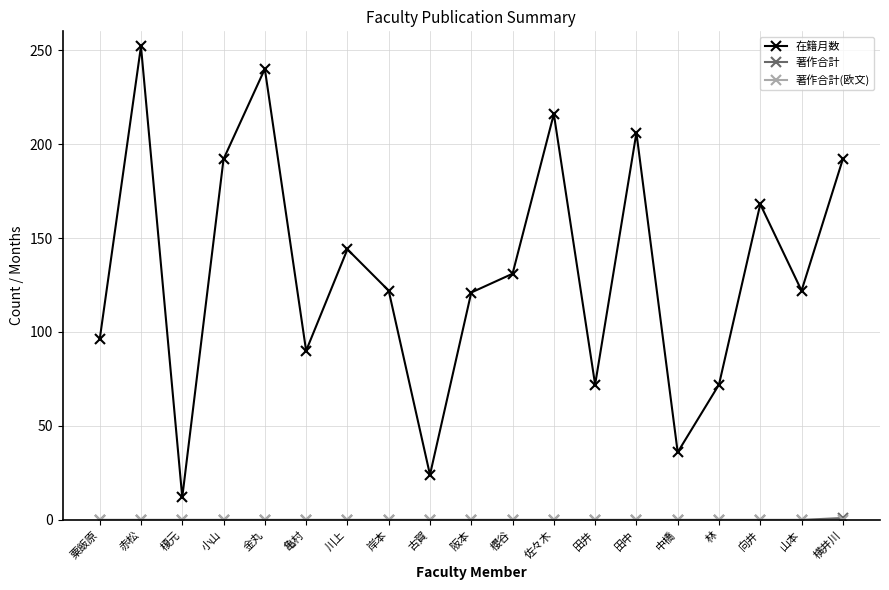

What is the greatest value displayed?

252